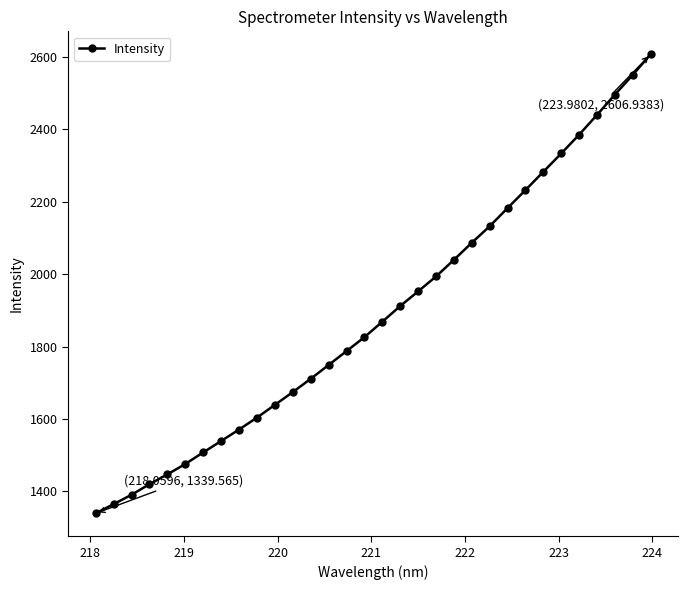

What is the minimum value shown in the chart?

1339.6